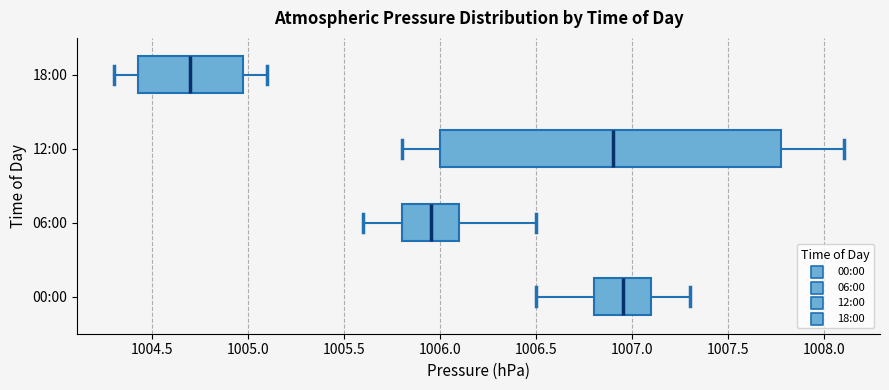

Reading bottom to top, read every box against the x-axis: the position of its median line, the range the box covers, and the ends of its whiskers. The values are not printed on the chart, so give them approximately, as read against the axis.

00:00: median 1006.95, box 1006.80 to 1007.10, whiskers 1006.50 to 1007.30
06:00: median 1005.95, box 1005.80 to 1006.10, whiskers 1005.60 to 1006.50
12:00: median 1006.90, box 1006.00 to 1007.80, whiskers 1005.80 to 1008.10
18:00: median 1004.70, box 1004.45 to 1005.00, whiskers 1004.30 to 1005.10